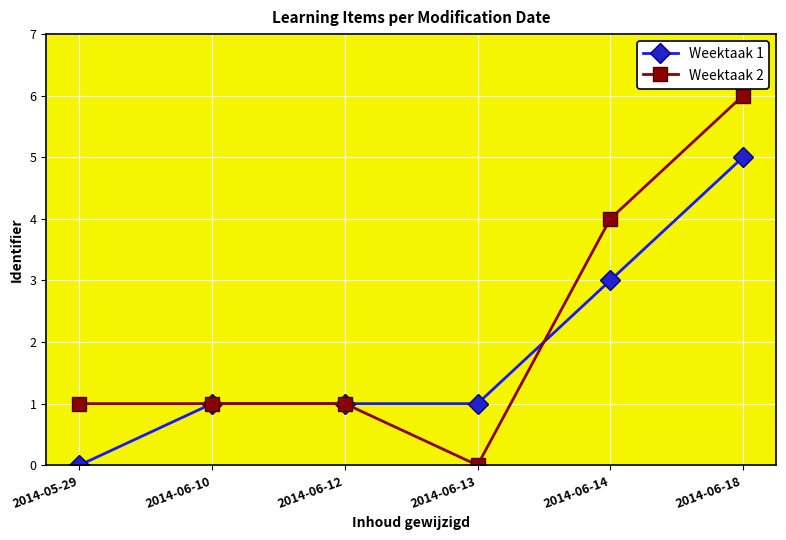

What are all the series names shown in the legend?

Weektaak 1, Weektaak 2